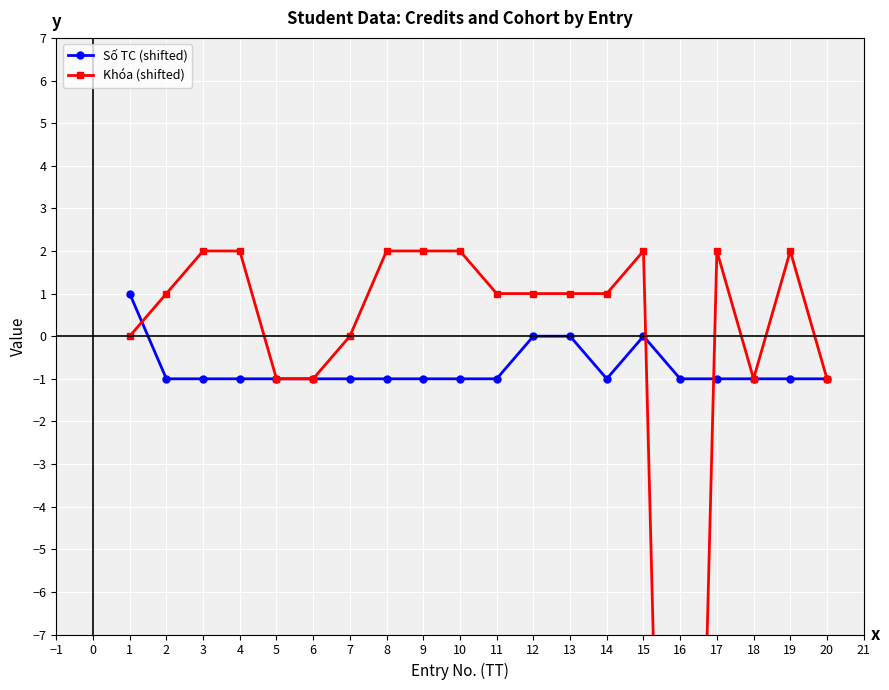

True or false: Số TC (shifted) has a value of -2 at 11.

False